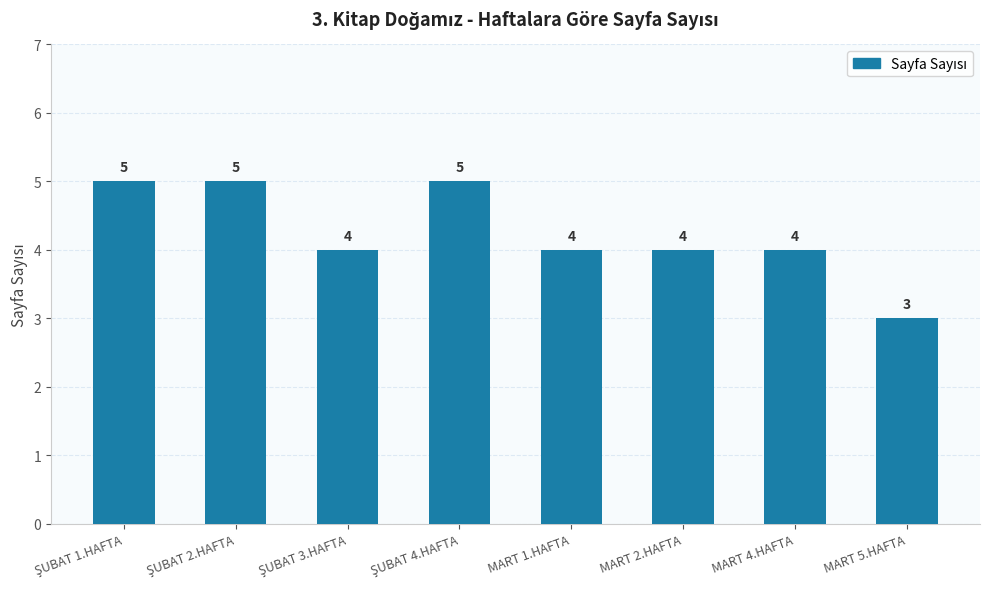

Reading left to right, extract all data points from this chart.

5	5	4	5	4	4	4	3